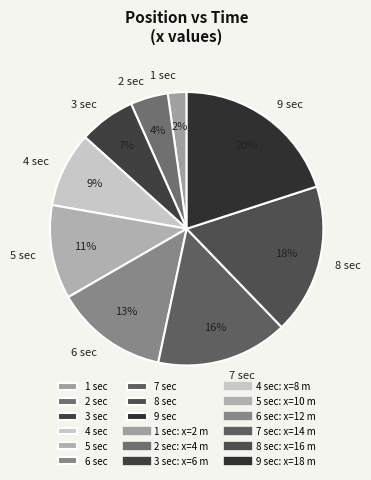

The 1 sec slice represents 2% of the pie. True or false?

True